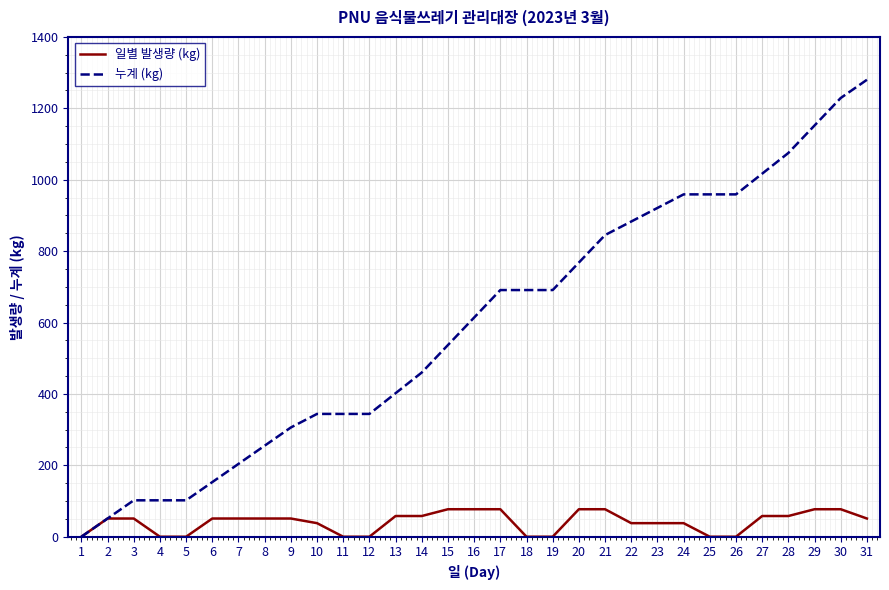

At 23, list the series in order from largest to smallest.

누계 (kg), 일별 발생량 (kg)